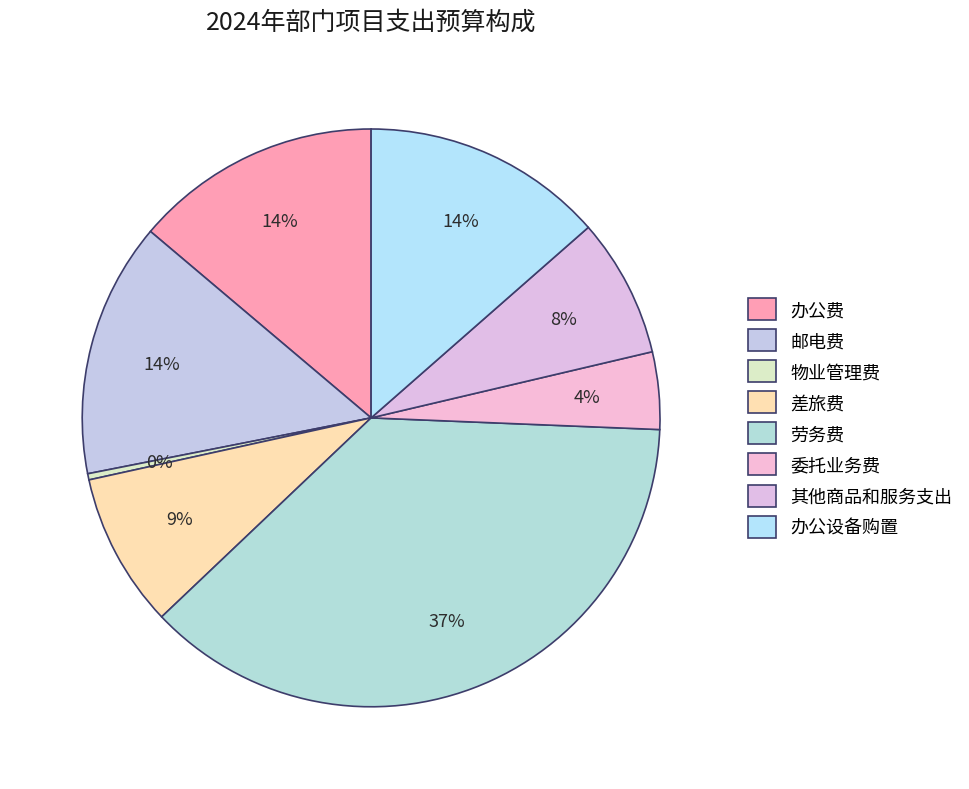

Does any single category account for the majority?

No